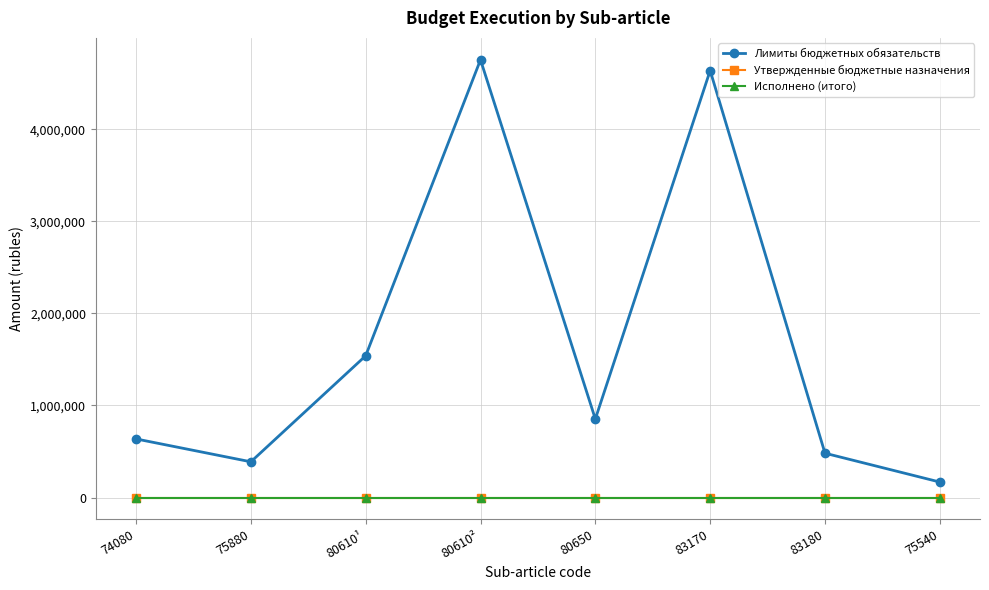

Reading left to right, what are all the values shown in this chart?

Лимиты бюджетных обязательств: 74080=636350.0	75880=387840.0	80610¹=1539487.3	80610²=4754434.1	80650=852741.7	83170=4637288.5	83180=481176.6	75540=168000.0
Утвержденные бюджетные назначения: 74080=0.0	75880=0.0	80610¹=0.0	80610²=0.0	80650=0.0	83170=0.0	83180=0.0	75540=0.0
Исполнено (итого): 74080=0.0	75880=0.0	80610¹=0.0	80610²=0.0	80650=0.0	83170=0.0	83180=0.0	75540=0.0